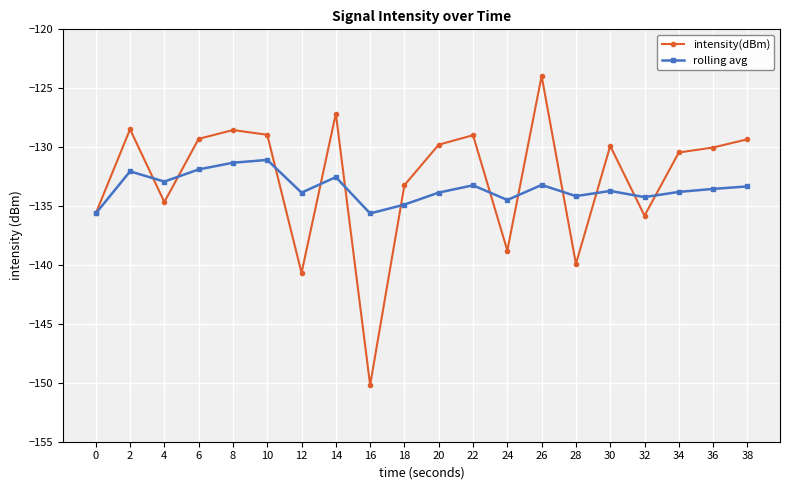

Is this an area chart (filled region under the line)?

No